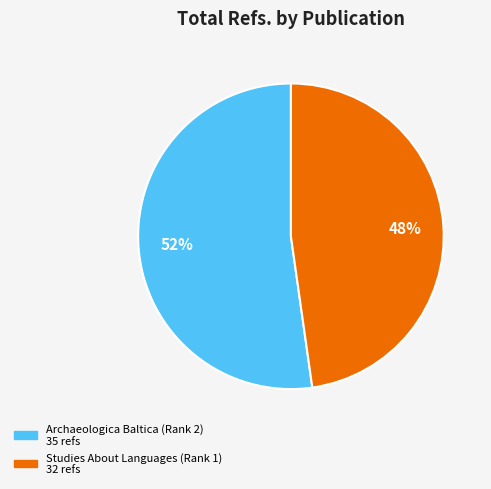

The Archaeologica Baltica (Rank 2) slice represents 44% of the pie. True or false?

False